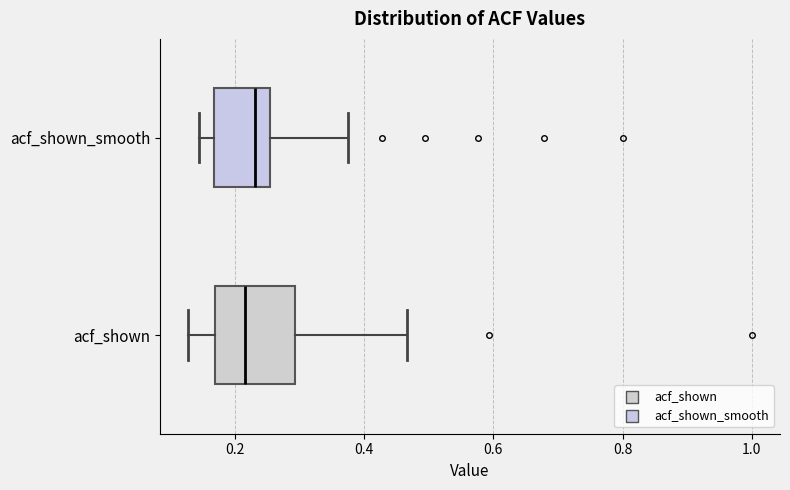

Where does the median line of the box for acf_shown_smooth sit on the x-axis? The values are not printed on the chart, so give them approximately, as read against the axis.

0.24